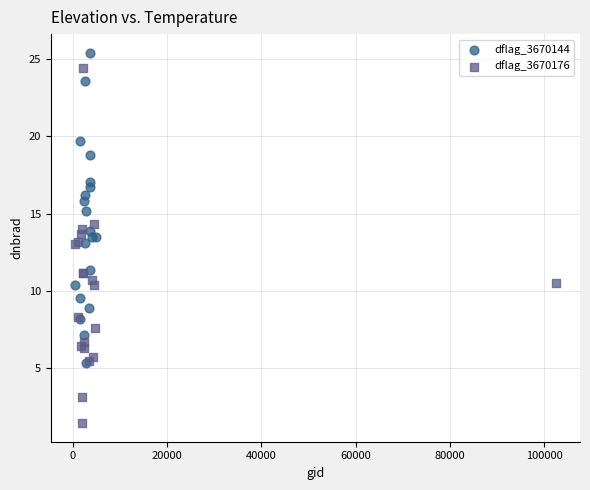

Which series contains the lowest Y value?

dflag_3670176